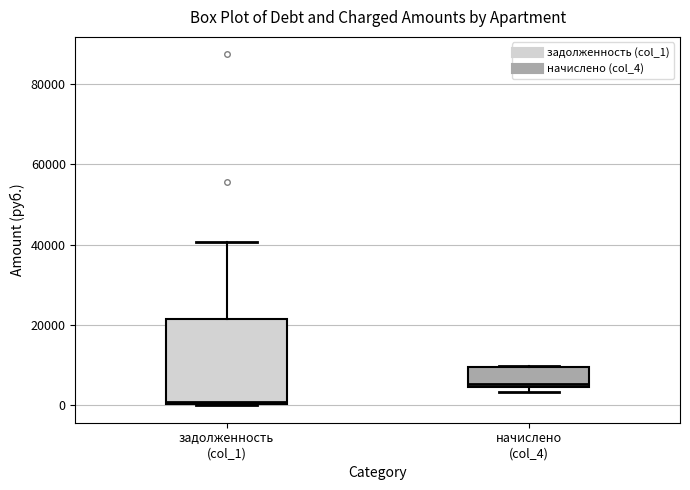

Reading left to right, transcribe this box plot: for each box, give where its median line is, the range the box spans, and where its two whiskers end, as read against the y-axis. The values are not printed on the chart, so give them approximately, as read against the axis.

задолженность (col_1): median 0, box 0 to 22000, whiskers 0 to 40000
начислено (col_4): median 6000, box 4000 to 10000, whiskers 4000 (just below the box's lower edge) to 10000